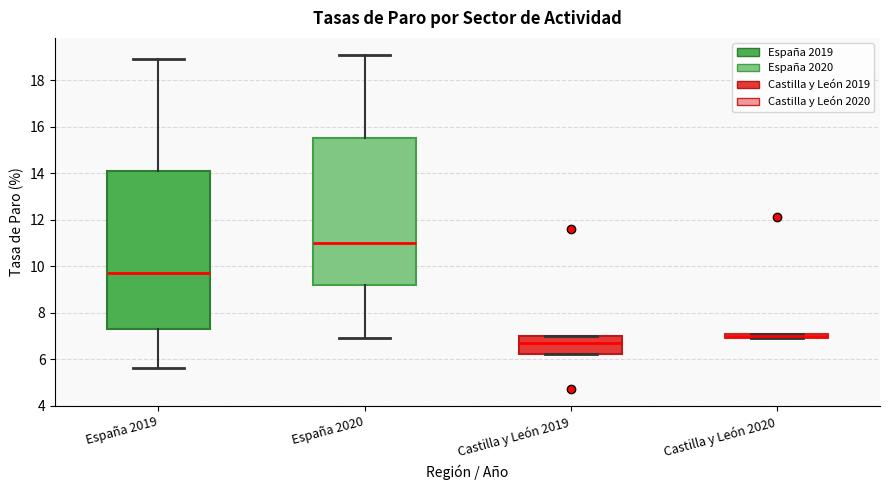

Comparing the boxes themselves (not the whiskers), which one is the tallest?

España 2019